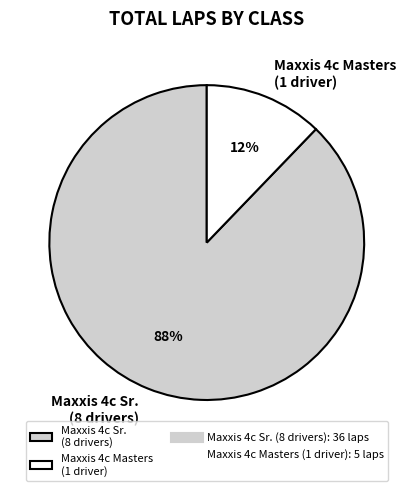

True or false: Maxxis 4c Masters (1 driver) accounts for 21% of the total.

False